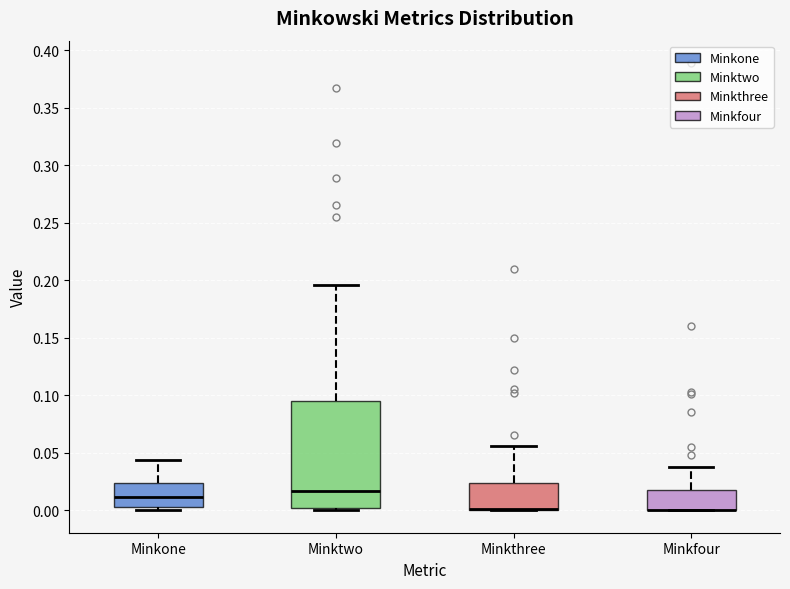

Where does the upper whisker of the box for Minktwo end on the y-axis? The values are not printed on the chart, so give them approximately, as read against the axis.

0.195